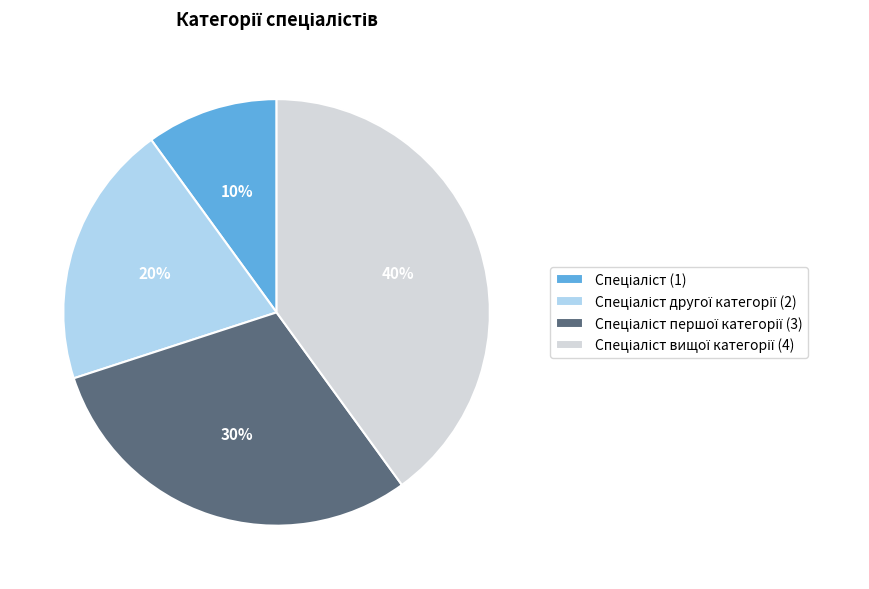

How many slices are in this pie chart?

4